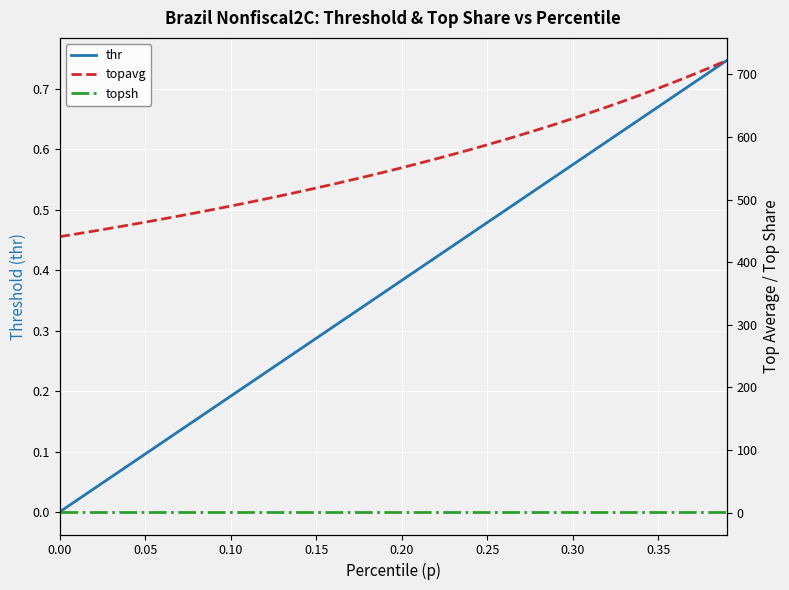

Reading left to right, extract all data points from this chart.

thr: 0.0	0.0	0.0	0.1	0.1	0.1	0.1	0.1	0.2	0.2	0.2	0.2	0.2	0.2	0.3	0.3	0.3	0.3	0.3	0.4	0.4	0.4	0.4	0.4	0.5	0.5	0.5	0.5	0.5	0.6	0.6	0.6	0.6	0.6	0.7	0.7	0.7	0.7	0.7	0.7
topavg: 440.6	445.1	449.6	454.2	459.0	463.8	468.7	473.8	478.9	484.2	489.6	495.1	500.7	506.4	512.3	518.4	524.5	530.8	537.3	543.9	550.7	557.7	564.8	572.2	579.7	587.4	595.3	603.5	611.9	620.5	629.3	638.4	647.8	657.5	667.4	677.7	688.3	699.2	710.5	722.1
topsh: 1.0	1.0	1.0	1.0	1.0	1.0	1.0	1.0	1.0	1.0	1.0	1.0	1.0	1.0	1.0	1.0	1.0	1.0	1.0	1.0	1.0	1.0	1.0	1.0	1.0	1.0	1.0	1.0	1.0	1.0	1.0	1.0	1.0	1.0	1.0	1.0	1.0	1.0	1.0	1.0